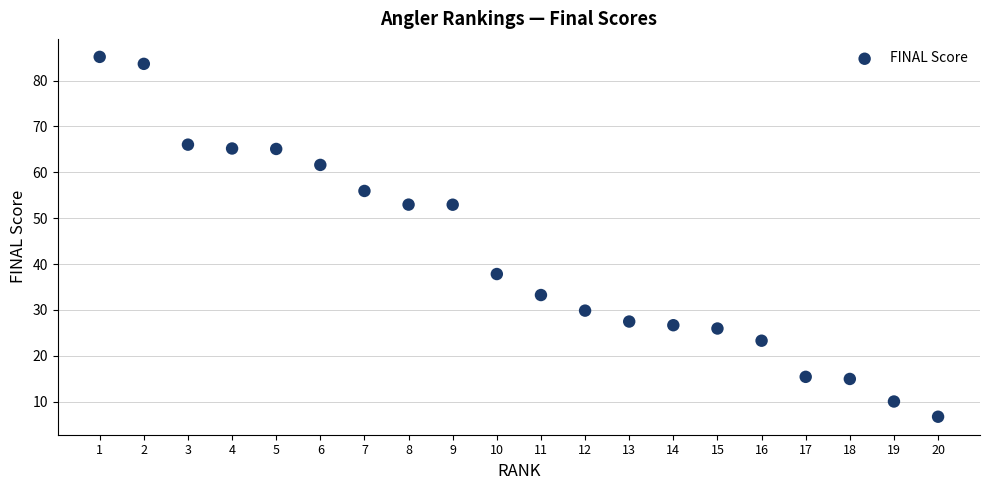

What is the range of X values (max minus min)?

19.0